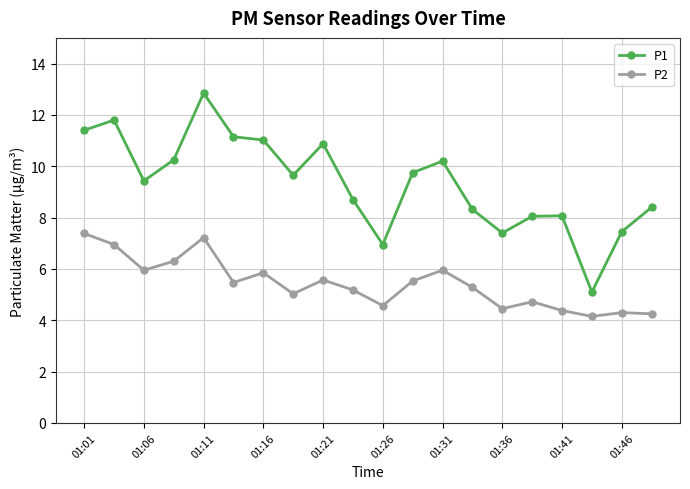

True or false: P1 has more than 1 points higher than both neighbors.

True